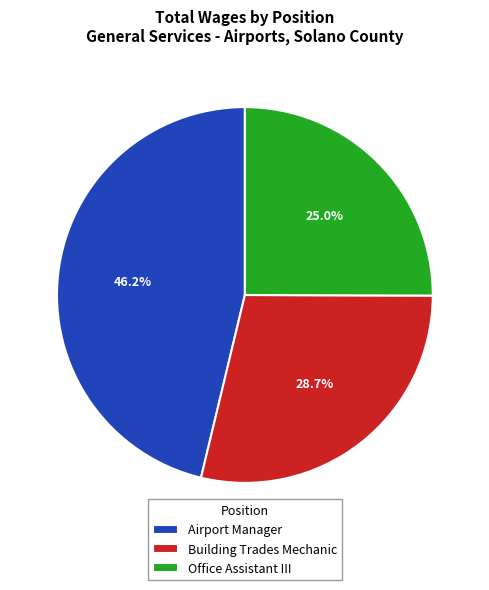

To the nearest percent, what is the average slice percentage?

33%